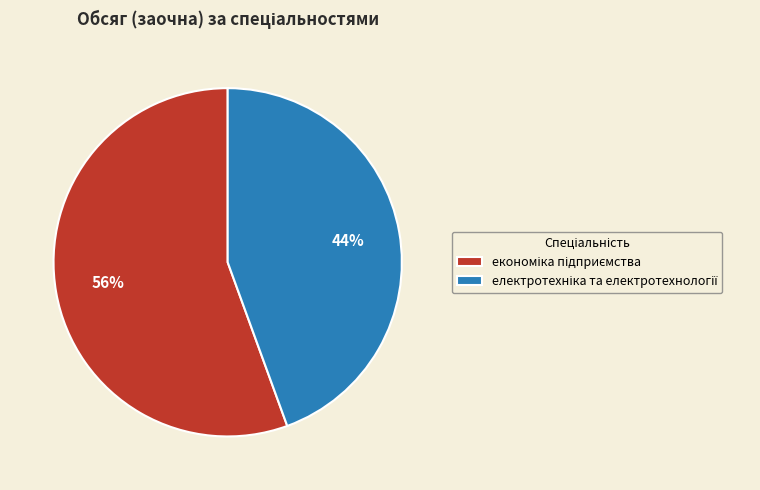

To the nearest percent, what is the average slice percentage?

50%